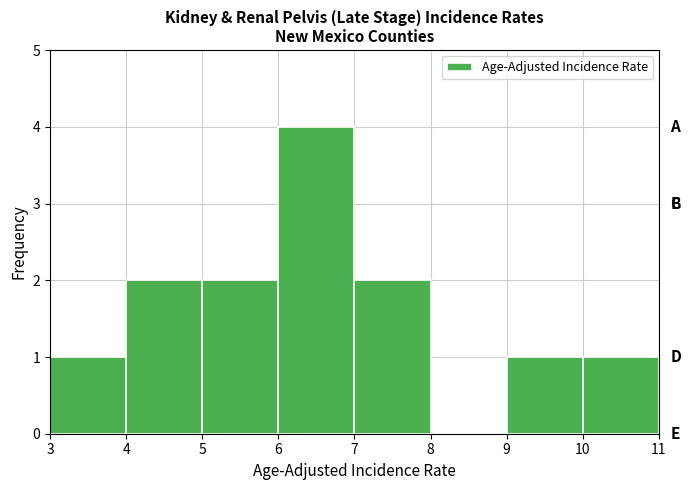

Reading left to right, list every bar in this chart as the range it spans on the x-axis followed by its height. The values are not printed on the chart, so give them approximately, as read against the axis.

3 to 4: 1
4 to 5: 2
5 to 6: 2
6 to 7: 4
7 to 8: 2
8 to 9: 0
9 to 10: 1
10 to 11: 1